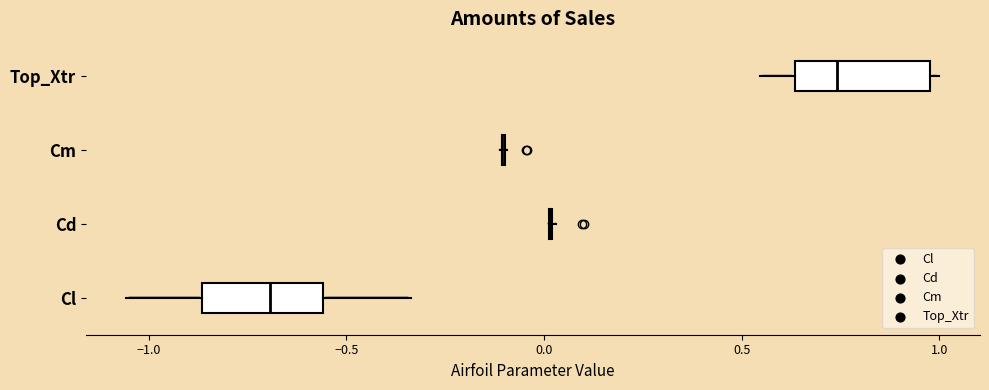

Where is the right edge of the box for Top_Xtr on the x-axis? The values are not printed on the chart, so give them approximately, as read against the axis.

1.00